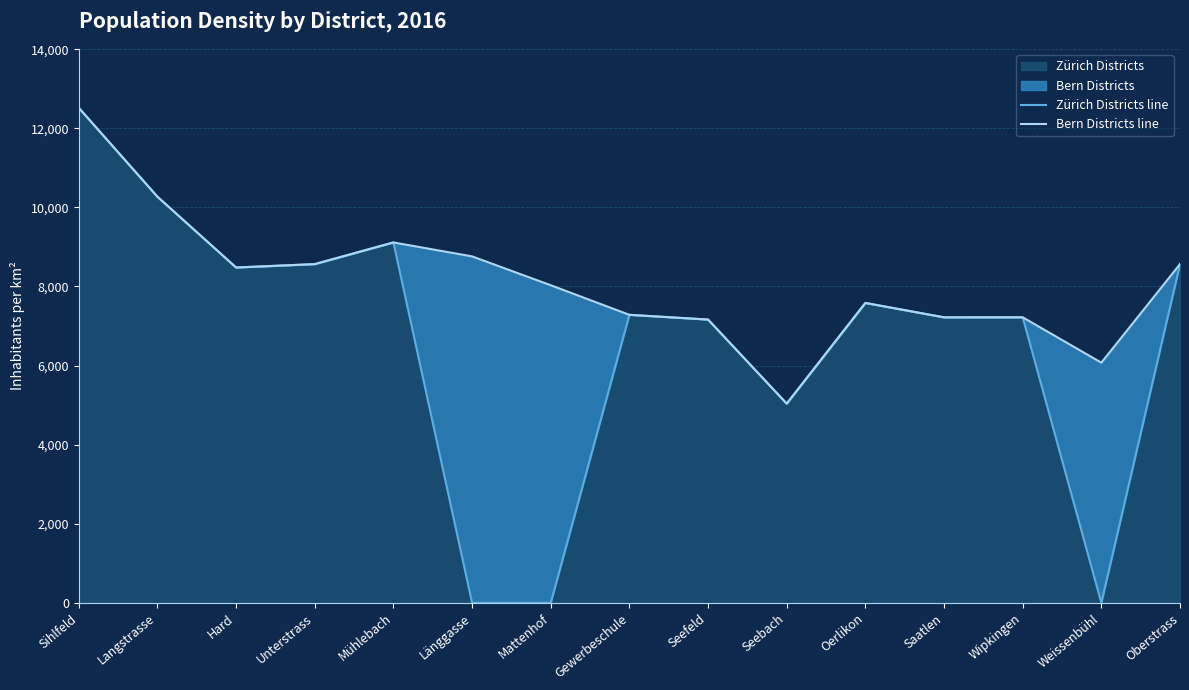

How many lines are shown in the chart?

2